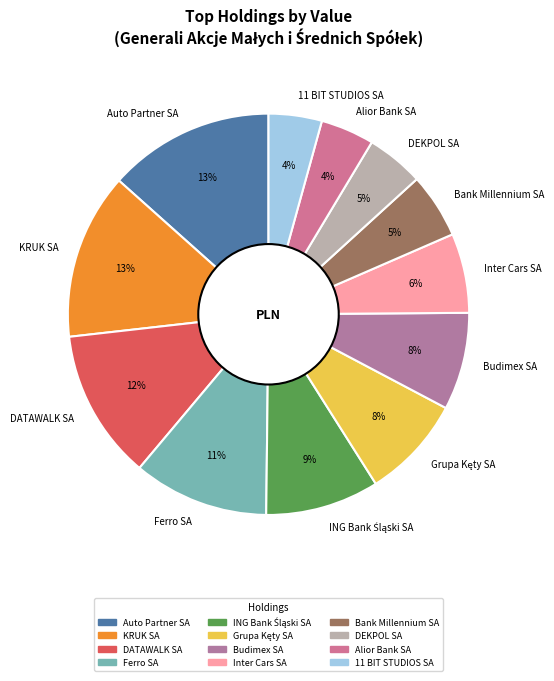

Between Inter Cars SA and Alior Bank SA, which is larger?

Inter Cars SA